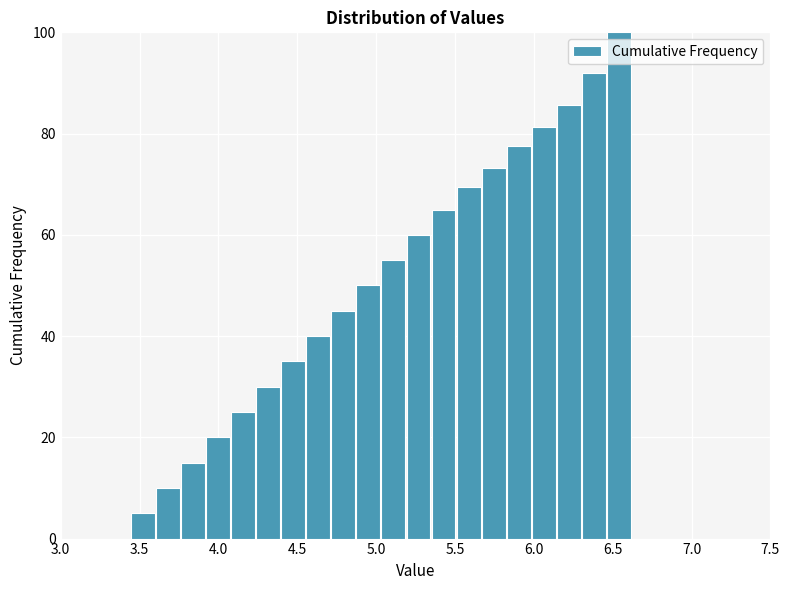

Read against the x-axis, roughly where is the centre of the tallest bar?

6.55